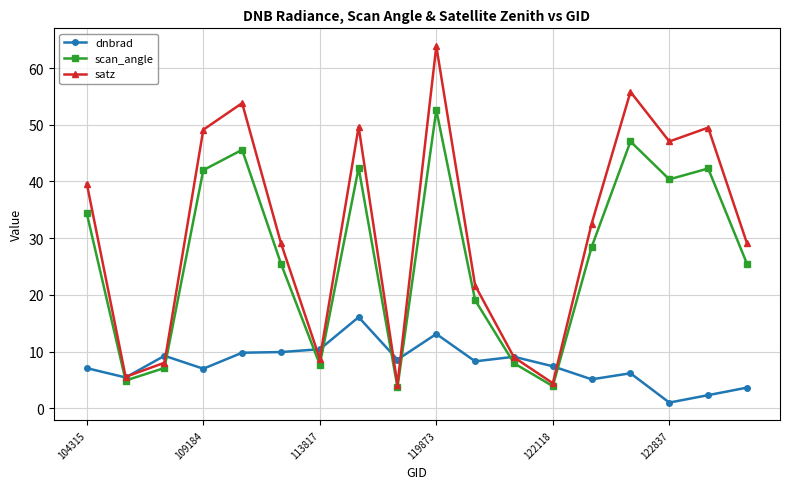

Which series has the widest spread of values?

satz